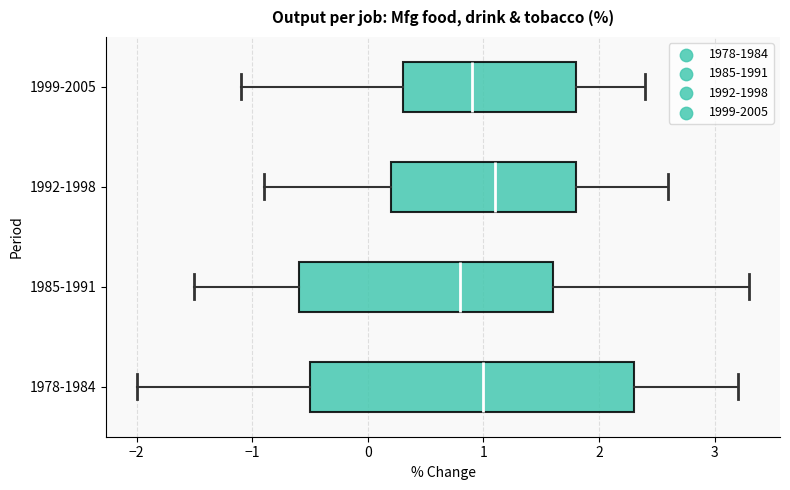

Which box is the widest, from its left edge to its right edge?

1978-1984